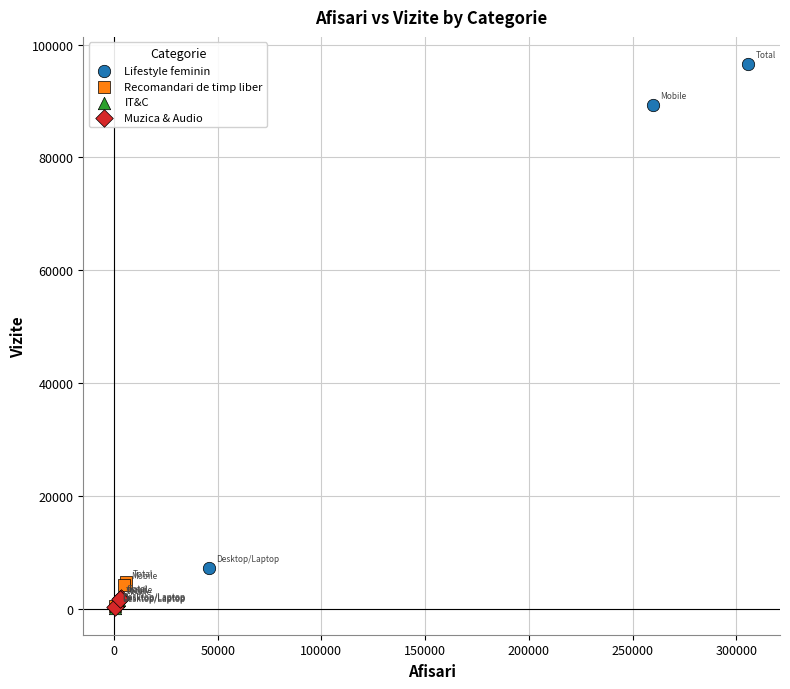

Which series has the largest Y range (max minus min)?

Lifestyle feminin